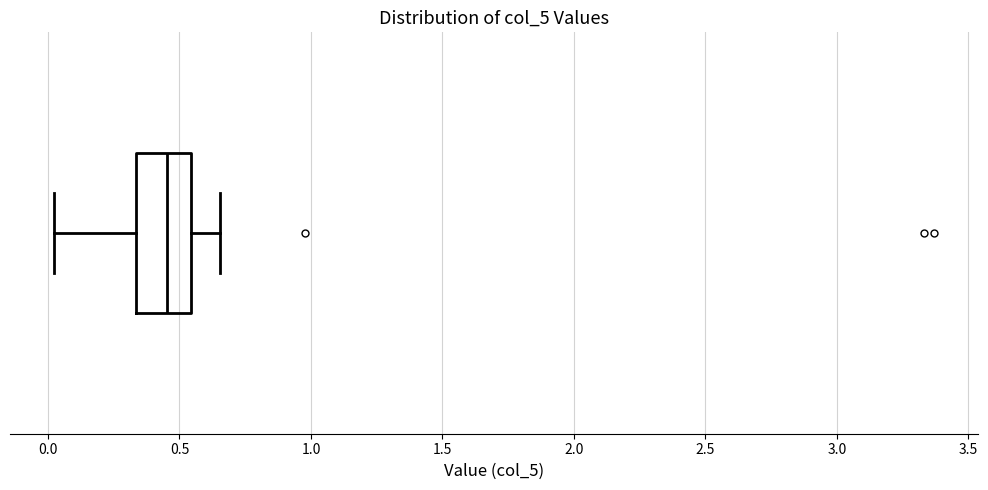

Transcribe this box plot: give where the median line is, the range the box spans, and where the two whiskers end, as read against the x-axis. The values are not printed on the chart, so give them approximately, as read against the axis.

median 0.45, box 0.35 to 0.55, whiskers 0.00 to 0.65